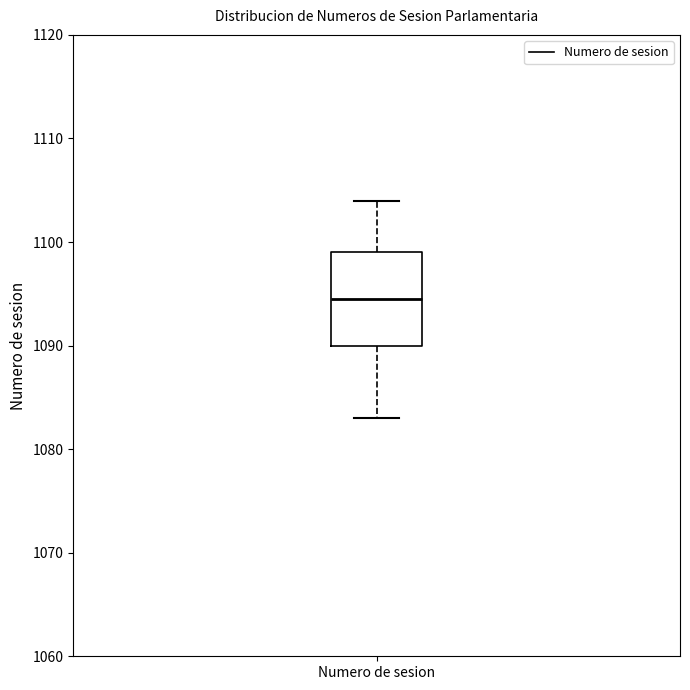

Read this box plot against the y-axis: the position of the median line, the range covered by the box, and the ends of both whiskers. The values are not printed on the chart, so give them approximately, as read against the axis.

median 1095, box 1090 to 1099, whiskers 1083 to 1104